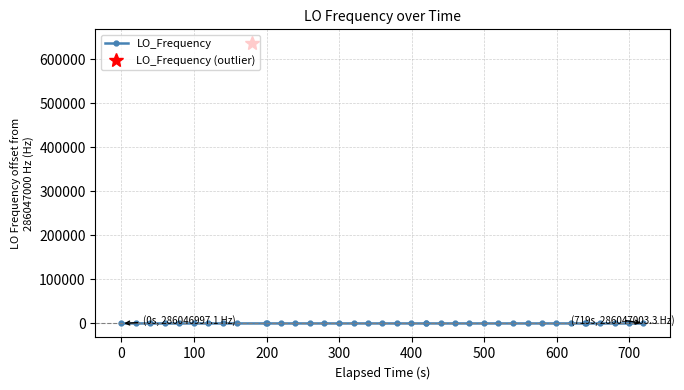

How many data points does each series have?

39